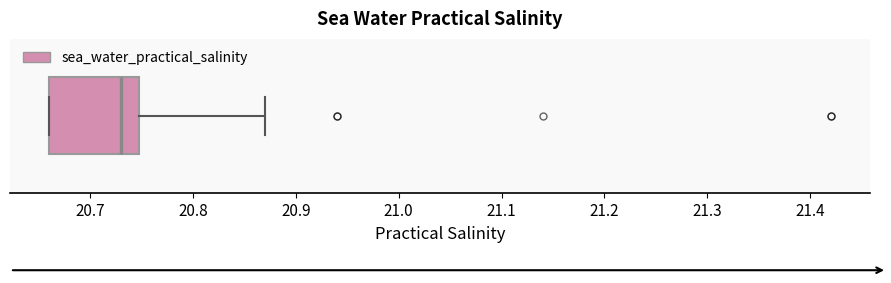

Transcribe this box plot: give where the median line is, the range the box spans, and where the two whiskers end, as read against the x-axis. The values are not printed on the chart, so give them approximately, as read against the axis.

median 20.73, box 20.66 to 20.75, whiskers 20.66 to 20.87